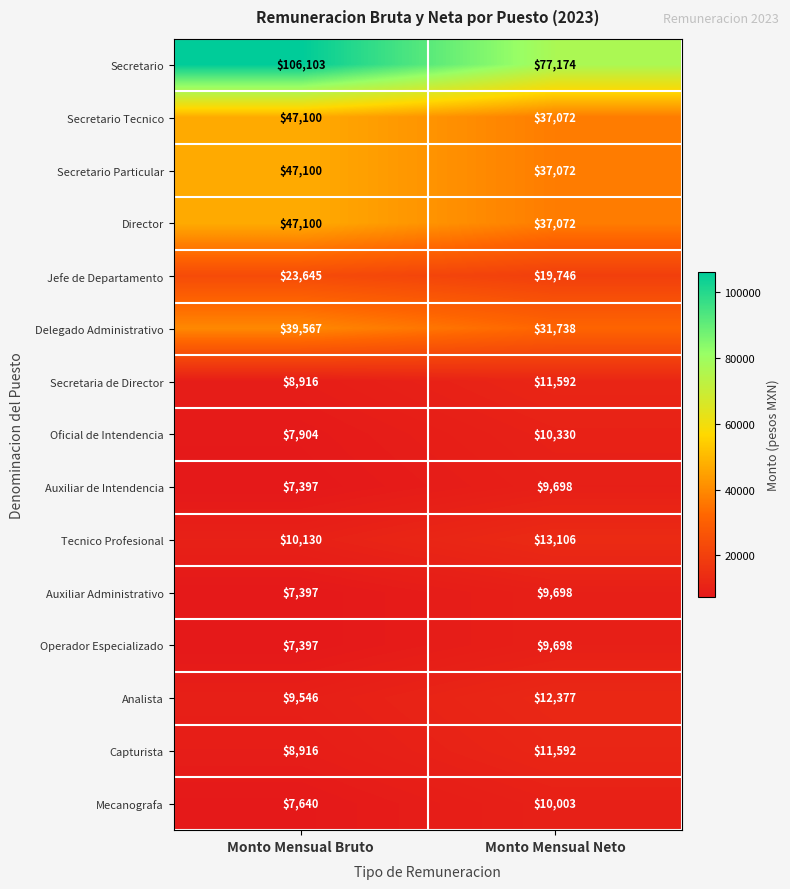

Is it true that Secretaria de Director equals 8916 at Monto Mensual Bruto?

True